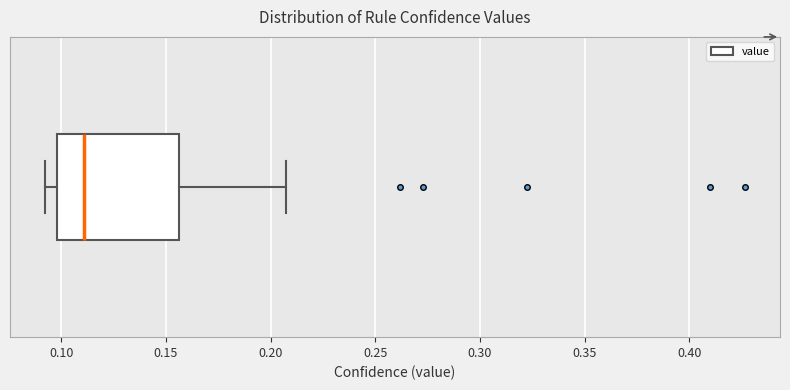

Transcribe this box plot: give where the median line is, the range the box spans, and where the two whiskers end, as read against the x-axis. The values are not printed on the chart, so give them approximately, as read against the axis.

median 0.110, box 0.100 to 0.155, whiskers 0.090 to 0.205